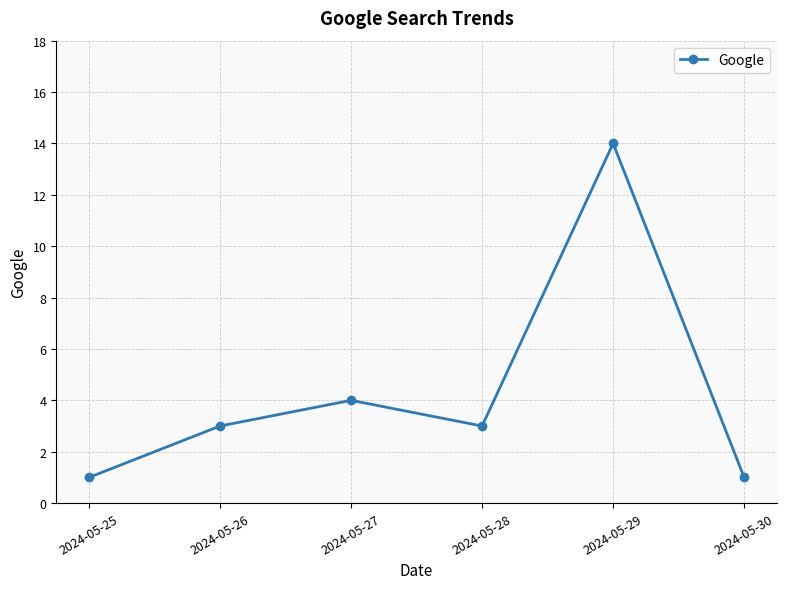

Where is the first local maximum?

2024-05-27